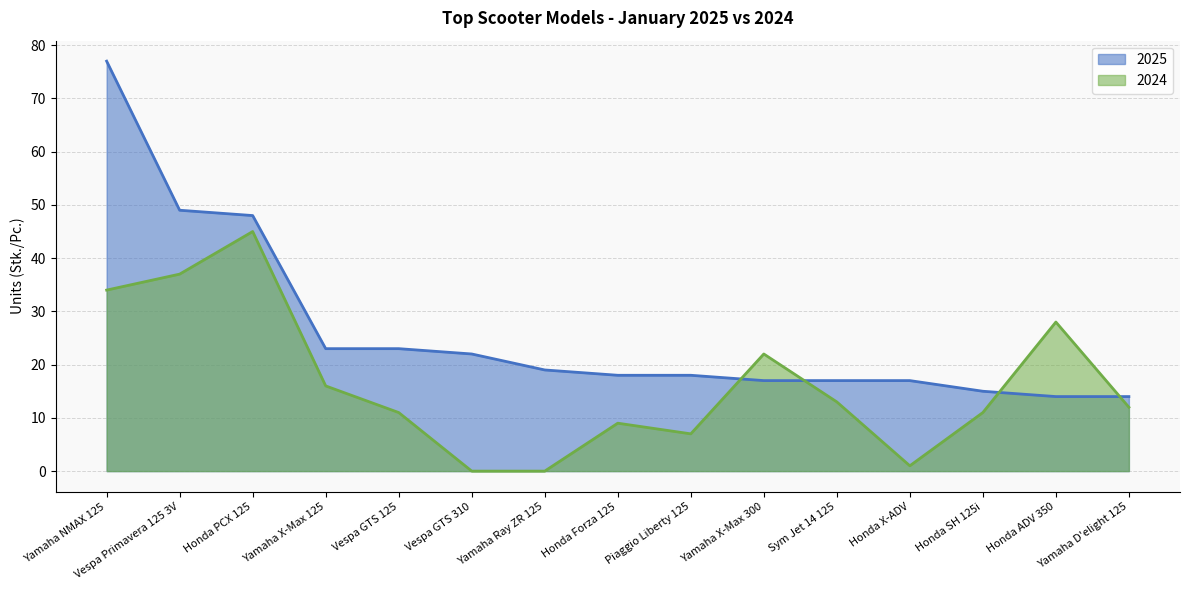

What is the sum of the 2024 values at Honda ADV 350 and Yamaha Ray ZR 125?

28